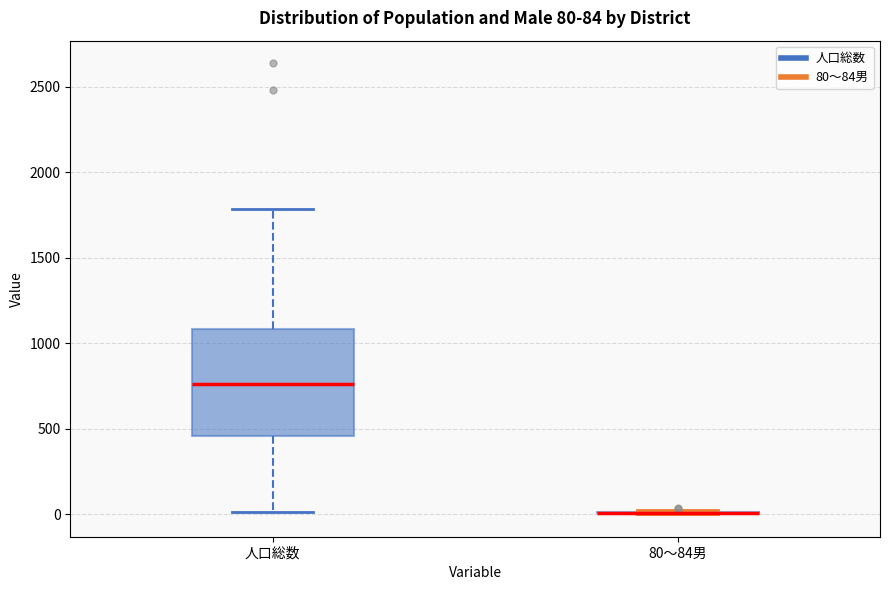

Comparing the boxes themselves (not the whiskers), which one is the tallest?

人口総数